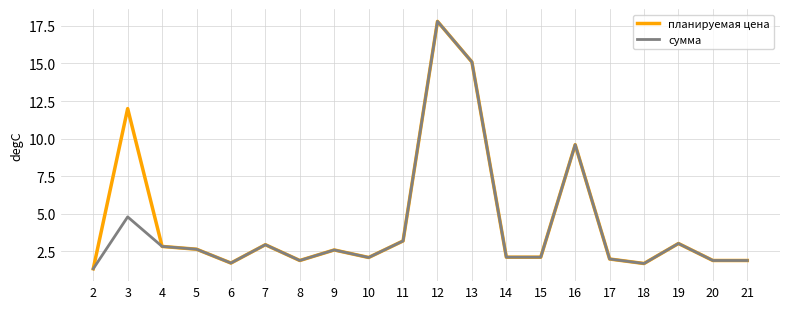

At which label is планируемая цена closest to 9?

16